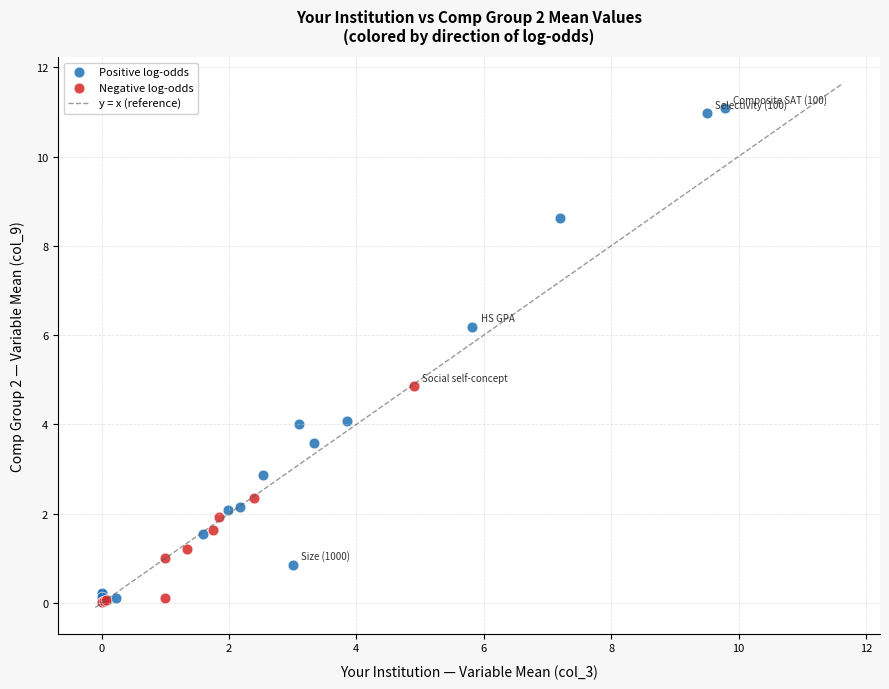

Which series has the largest Y range (max minus min)?

Positive log-odds